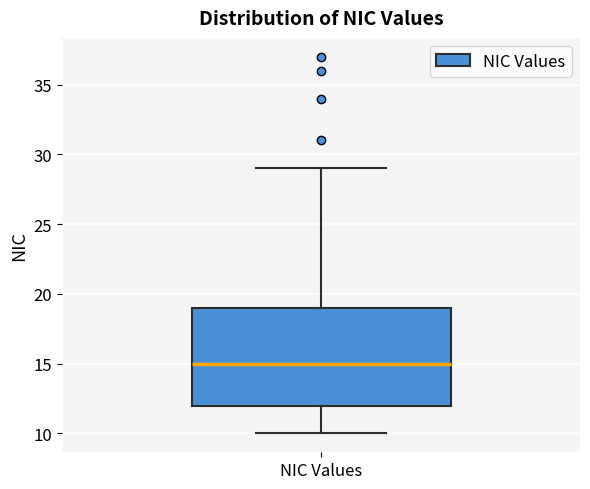

Read this box plot against the y-axis: the position of the median line, the range covered by the box, and the ends of both whiskers. The values are not printed on the chart, so give them approximately, as read against the axis.

median 15, box 12 to 19, whiskers 10 to 29